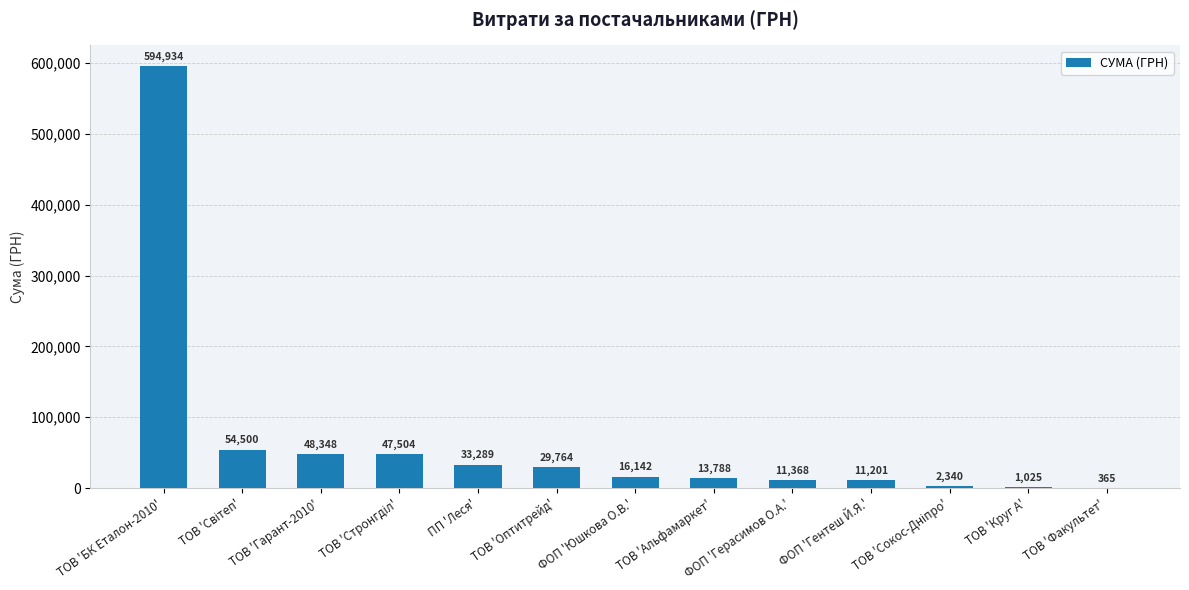

What is the ratio of the value at ТОВ 'Гарант-2010' to the value at ФОП 'Юшкова О.В.'?

3.0